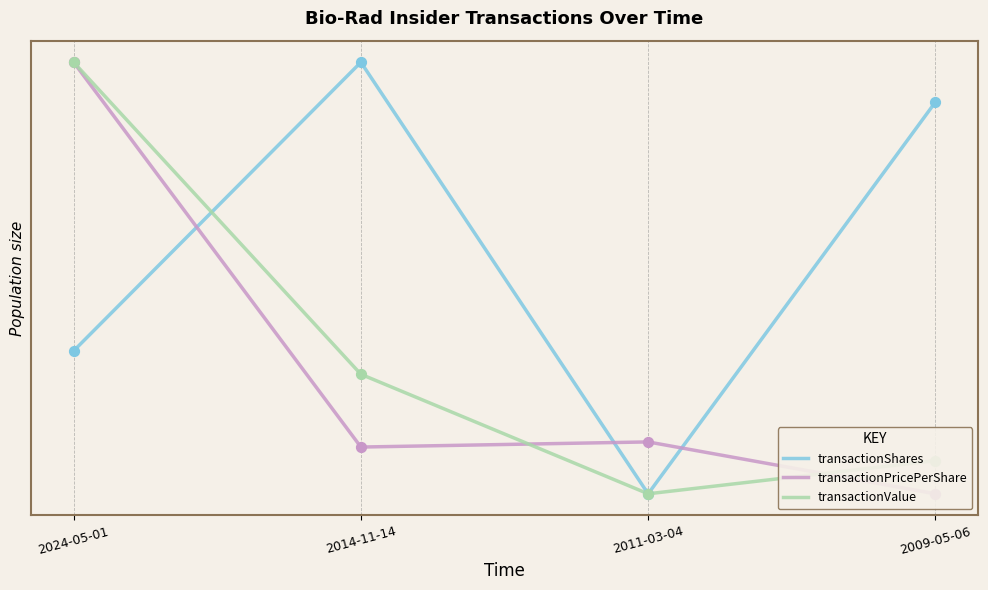

What is the total value across all series at 2014-11-14?

1.4